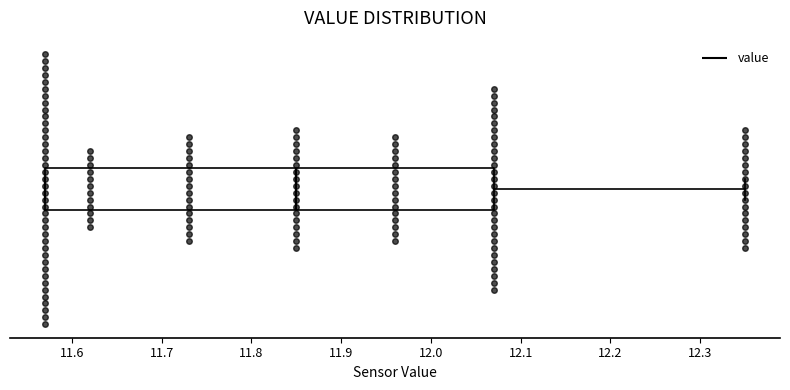

Where is the left edge of the box on the x-axis? The values are not printed on the chart, so give them approximately, as read against the axis.

11.57